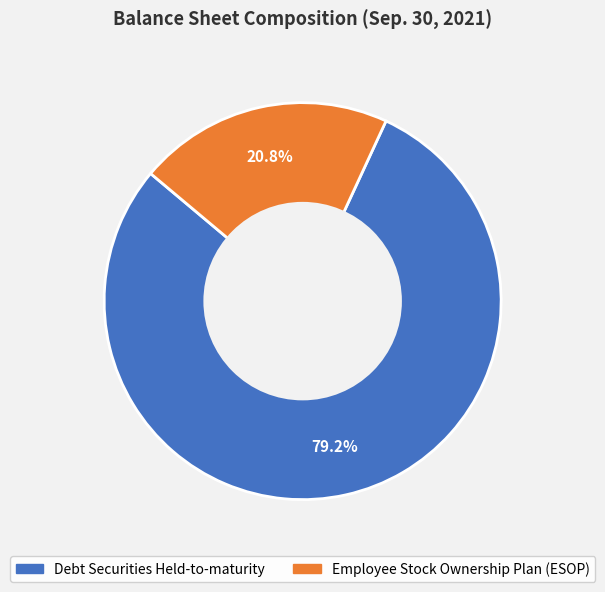

How many segments does this pie chart have?

2